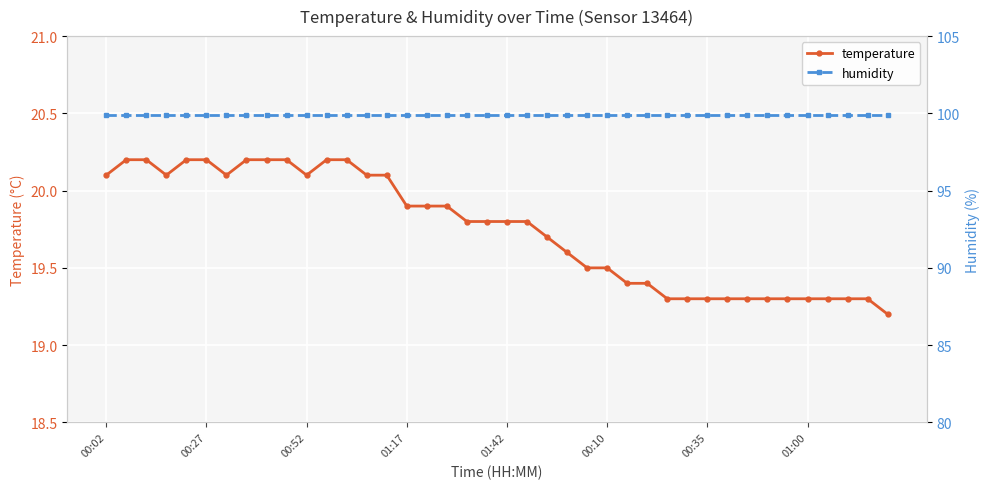

Rank the series by their average value, from lowest to highest.

temperature, humidity